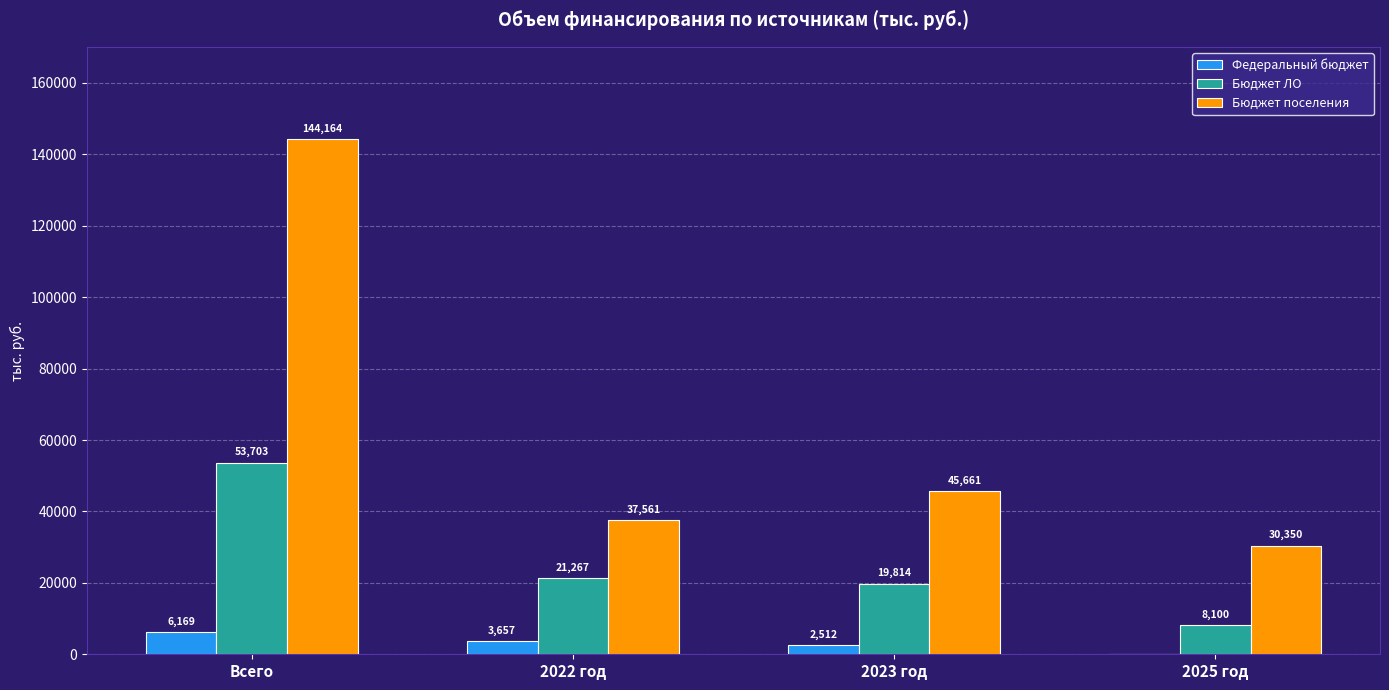

At which category is the sum across all series the highest?

Всего